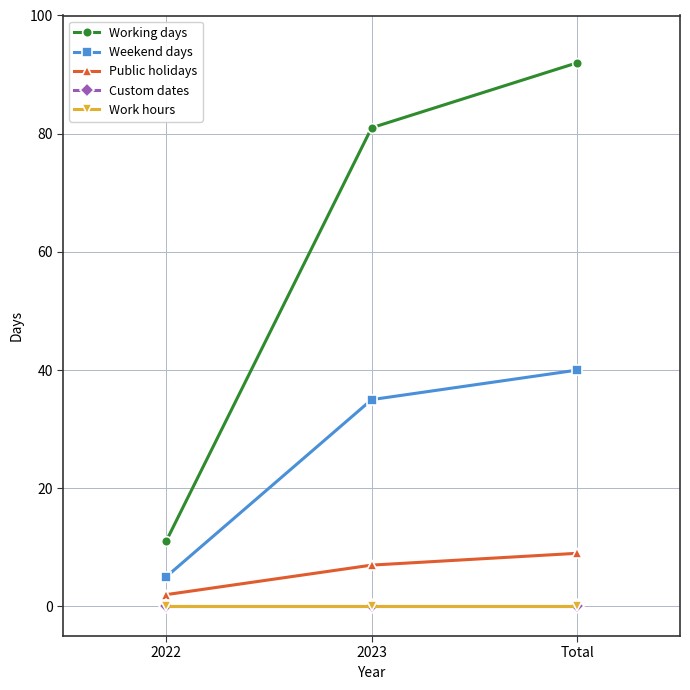

Reading left to right, extract all data points from this chart.

Working days: 2022=11	2023=81	Total=92
Weekend days: 2022=5	2023=35	Total=40
Public holidays: 2022=2	2023=7	Total=9
Custom dates: 2022=0	2023=0	Total=0
Work hours: 2022=0	2023=0	Total=0